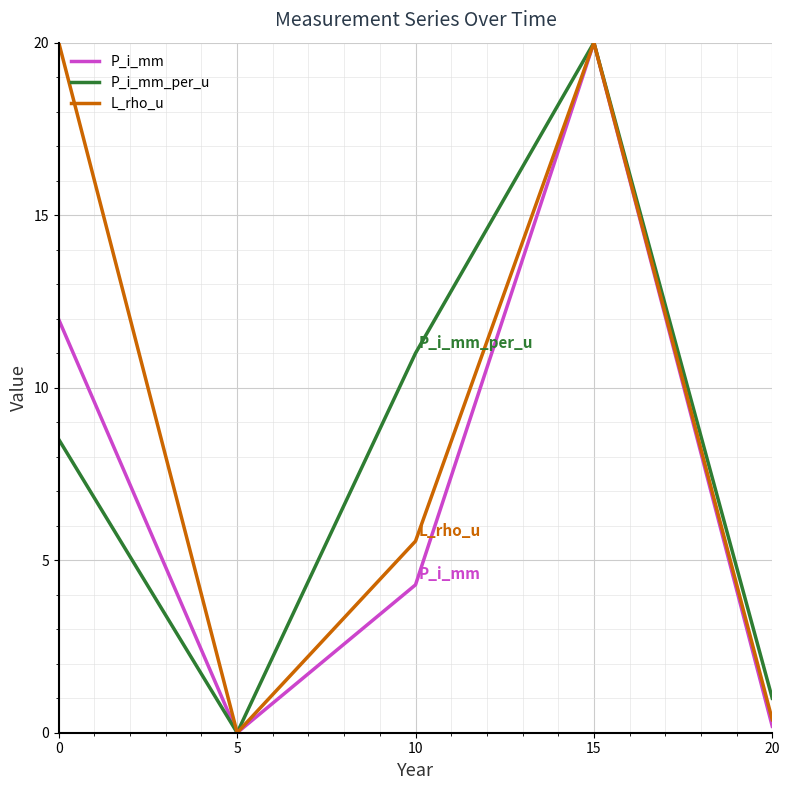

Between 5 and 10, which series saw the biggest shift?

P_i_mm_per_u